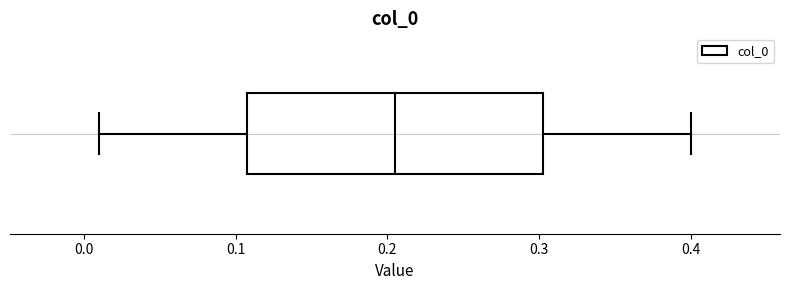

Read this box plot against the x-axis: the position of the median line, the range covered by the box, and the ends of both whiskers. The values are not printed on the chart, so give them approximately, as read against the axis.

median 0.21, box 0.11 to 0.30, whiskers 0.01 to 0.40